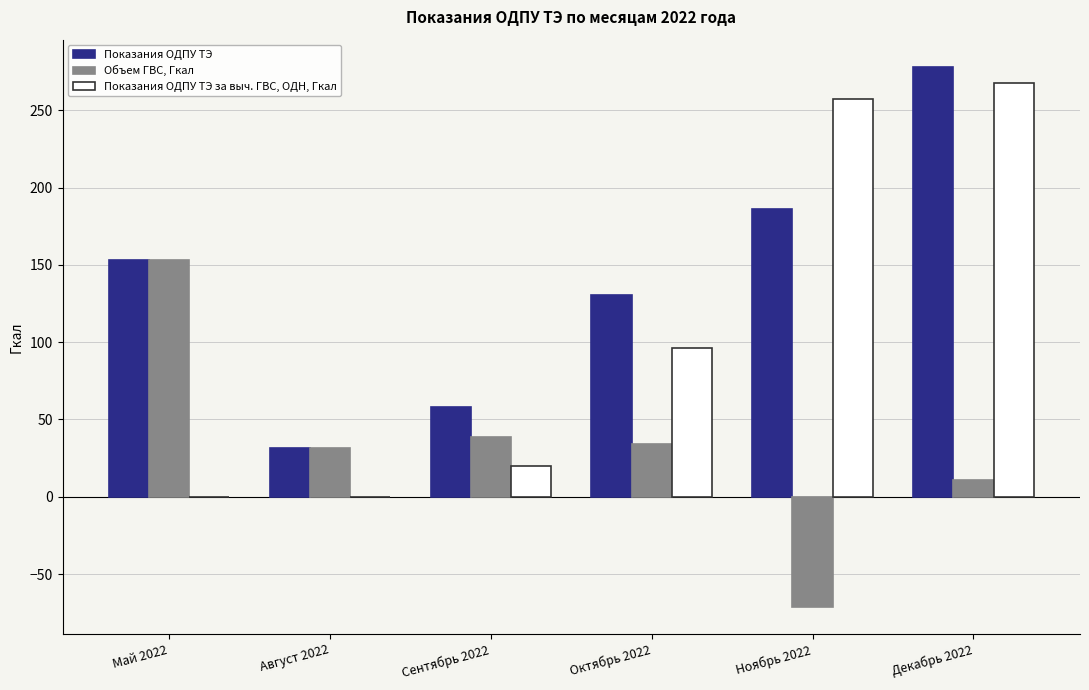

At which category is the sum across all series the highest?

Декабрь 2022